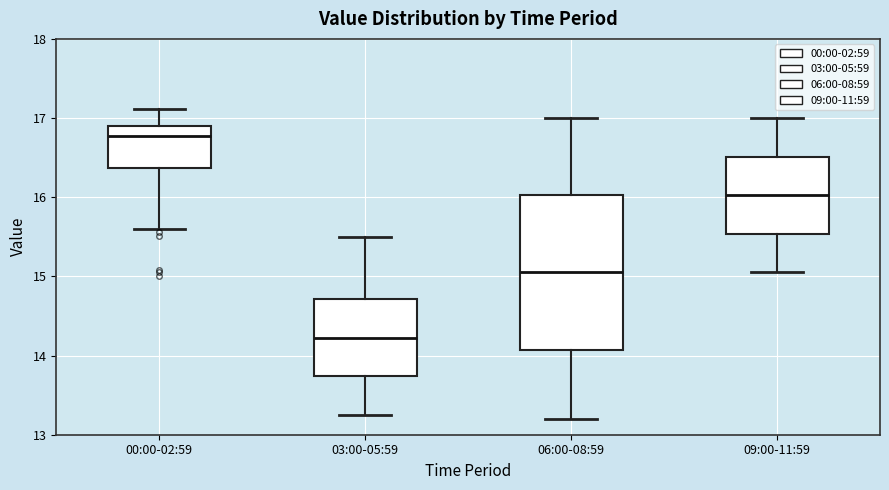

Reading left to right, read every box against the y-axis: the position of its median line, the range the box covers, and the ends of its whiskers. The values are not printed on the chart, so give them approximately, as read against the axis.

00:00-02:59: median 16.8, box 16.4 to 16.9, whiskers 15.6 to 17.1
03:00-05:59: median 14.2, box 13.7 to 14.7, whiskers 13.3 to 15.5
06:00-08:59: median 15.1, box 14.1 to 16.0, whiskers 13.2 to 17.0
09:00-11:59: median 16.0, box 15.5 to 16.5, whiskers 15.1 to 17.0